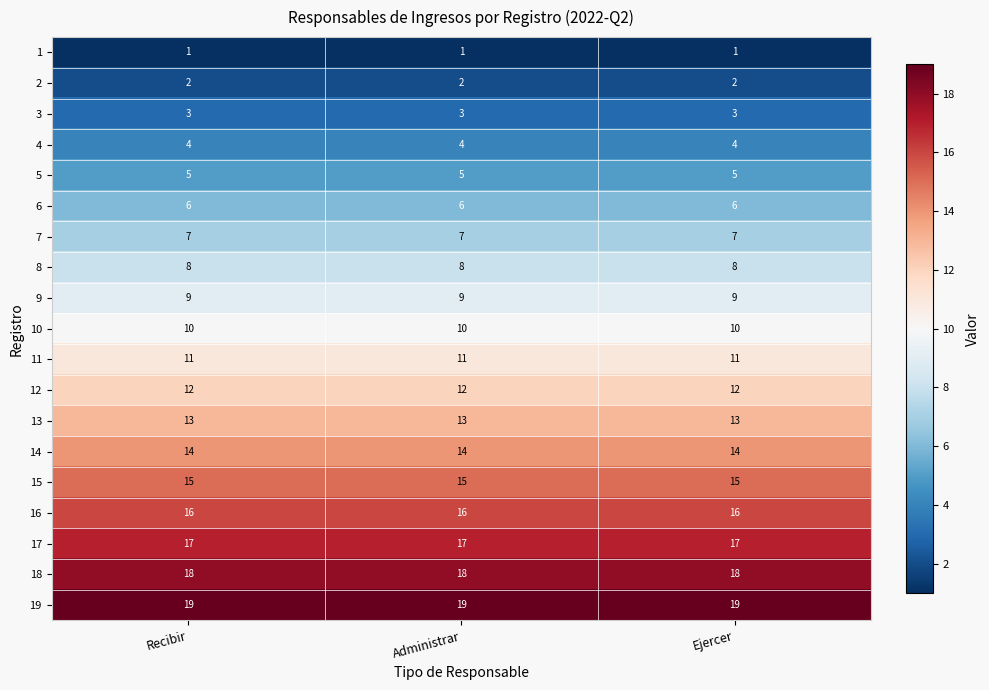

Which series has the largest total across all categories?

19